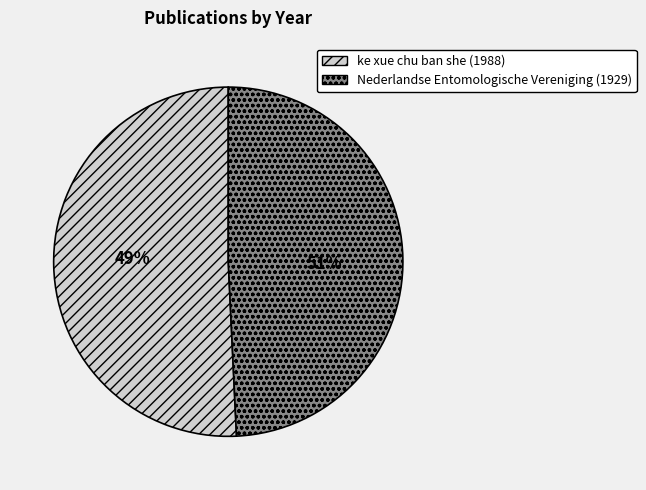

What is the total percentage of ke xue chu ban she (1988) and Nederlandse Entomologische Vereniging (1929)?

100.0%